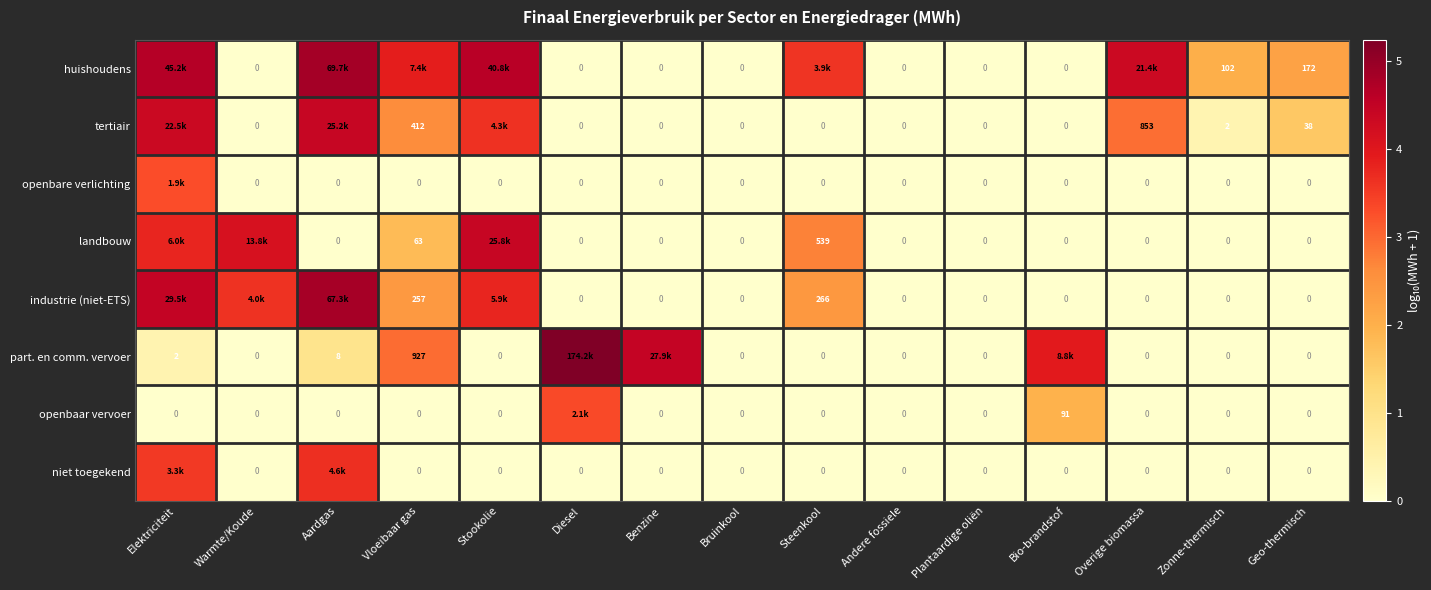

Rank the series by their maximum value, from highest to lowest.

part. en comm. vervoer, huishoudens, industrie (niet-ETS), landbouw, tertiair, niet toegekend, openbaar vervoer, openbare verlichting